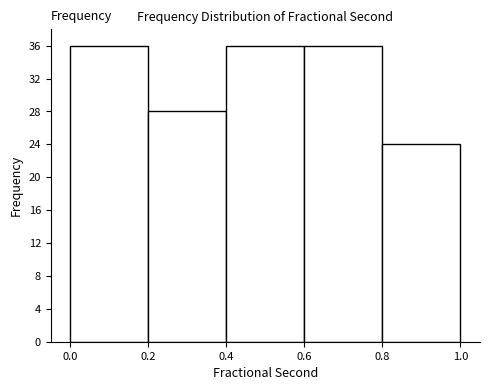

Reading left to right, transcribe this chart: for each bar, give the range it covers on the x-axis and its height. The values are not printed on the chart, so give them approximately, as read against the axis.

0.0 to 0.2: 36
0.2 to 0.4: 28
0.4 to 0.6: 36
0.6 to 0.8: 36
0.8 to 1.0: 24